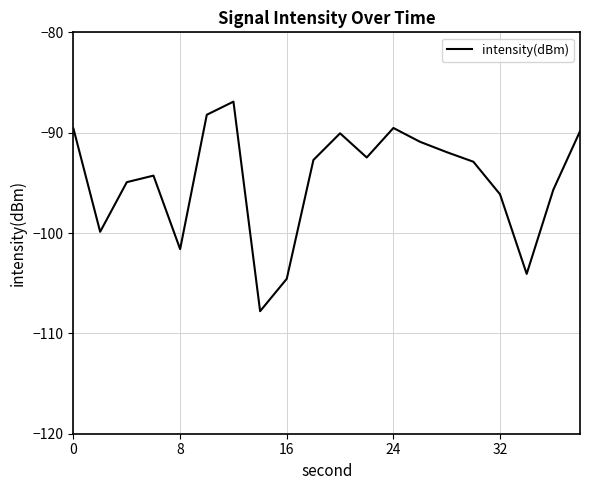

True or false: there are more than 0 points higher than both neighbors.

True